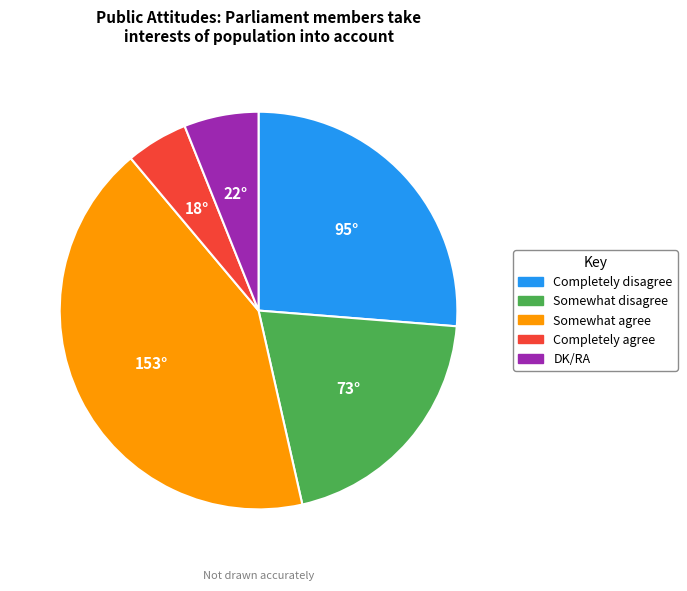

Combined, do Somewhat disagree and Completely disagree account for over 50%?

No